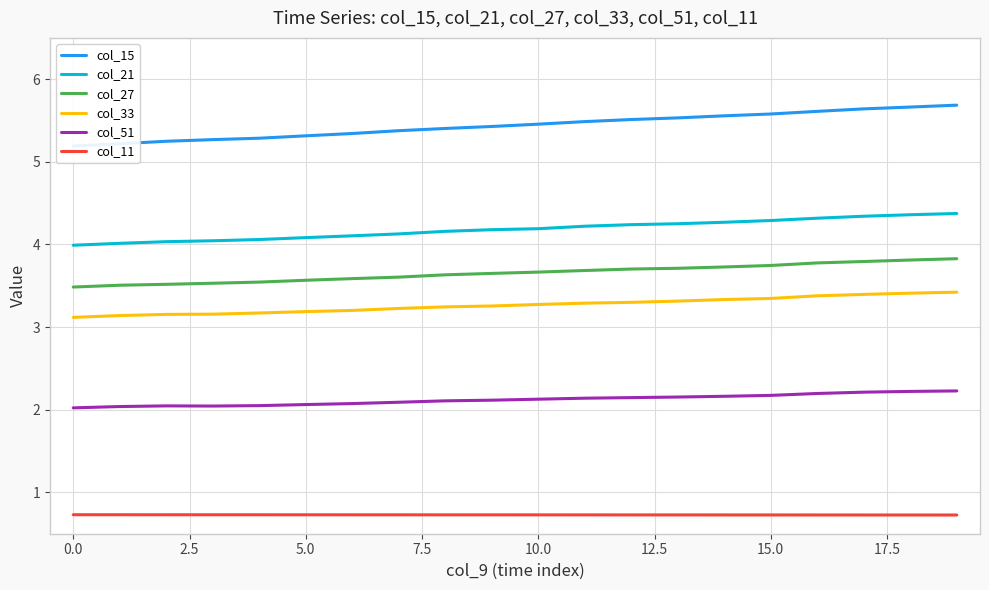

Does the chart display data point markers on the line(s)?

No